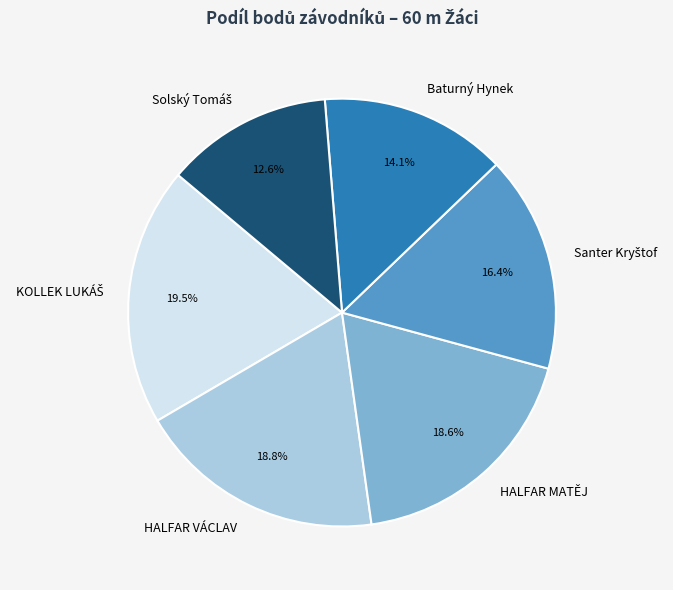

Between Baturný Hynek and HALFAR MATĚJ, which is larger?

HALFAR MATĚJ